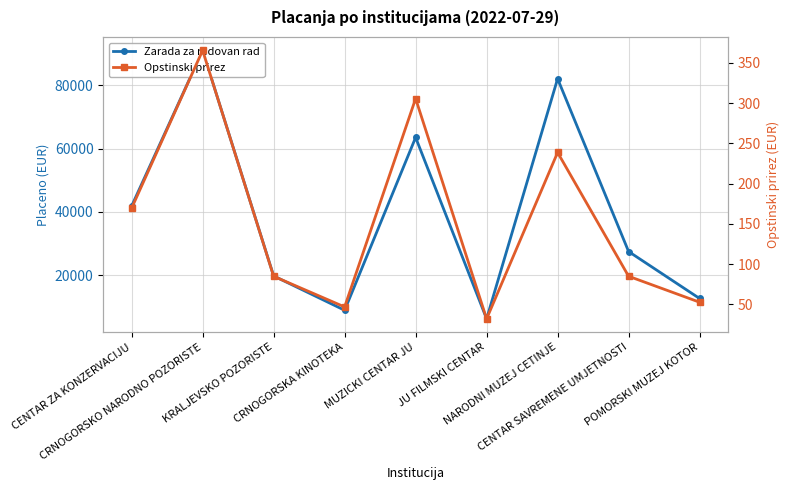

What position from the left is KRALJEVSKO POZORISTE?

3